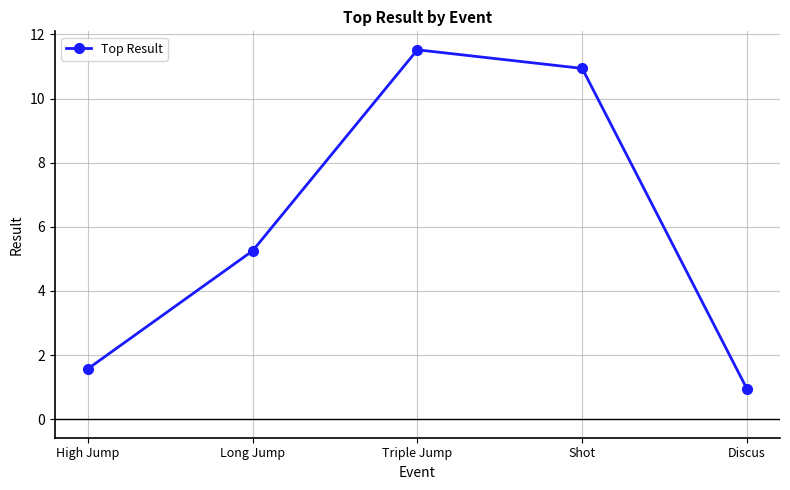

What is the sum of the values at Long Jump and Shot?

16.2